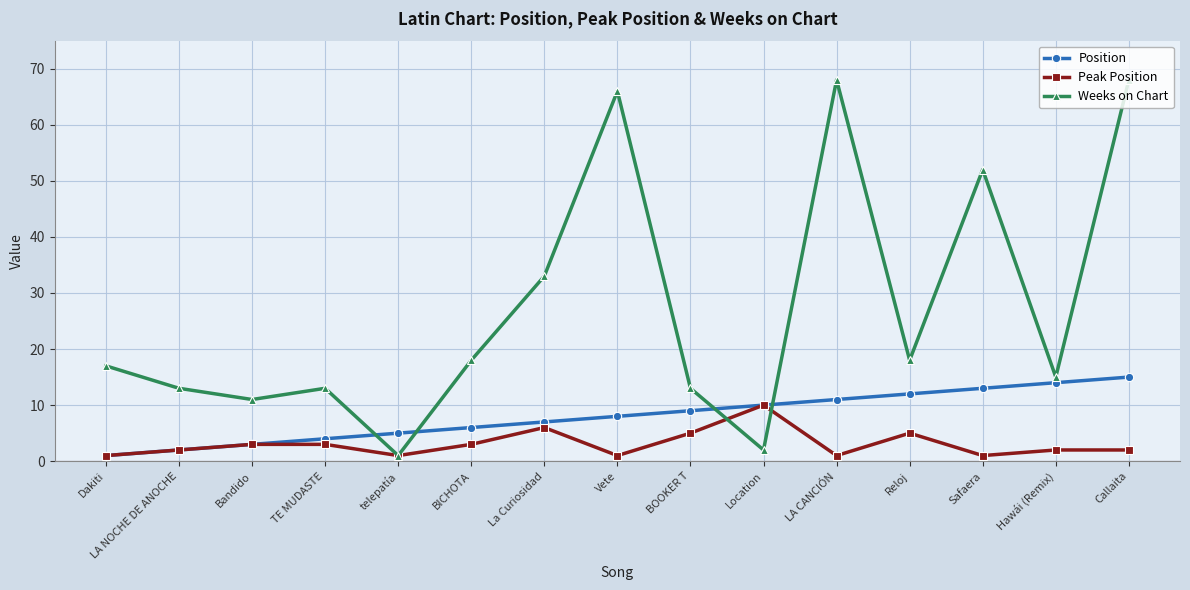

What is the label of the 3rd point from the left?

Bandido